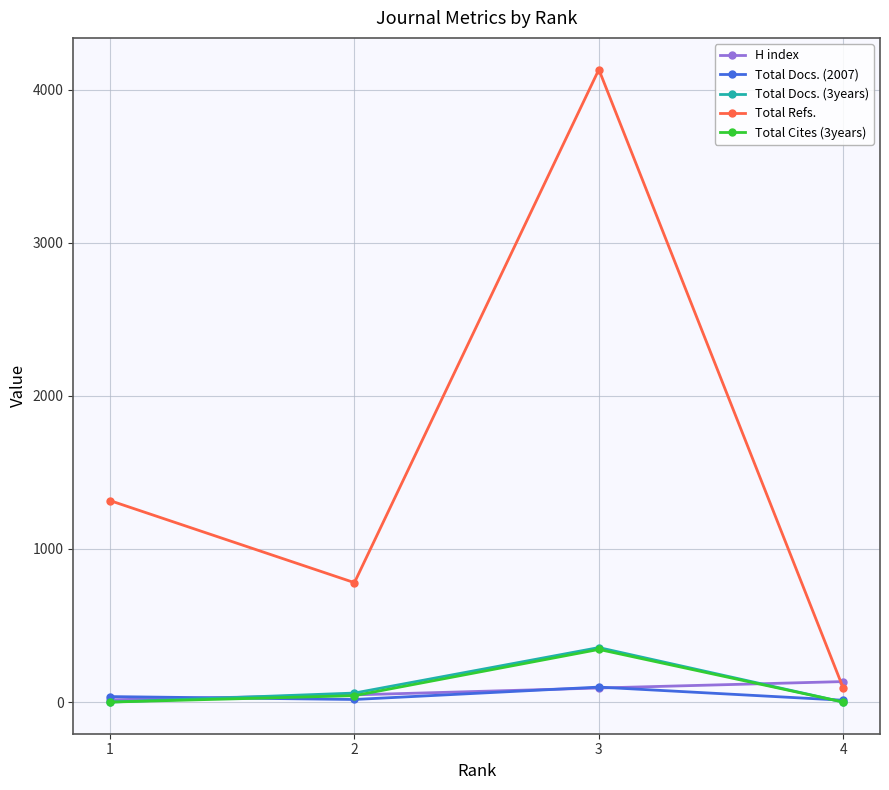

What is the spread (max minus min) of values at 4?

134